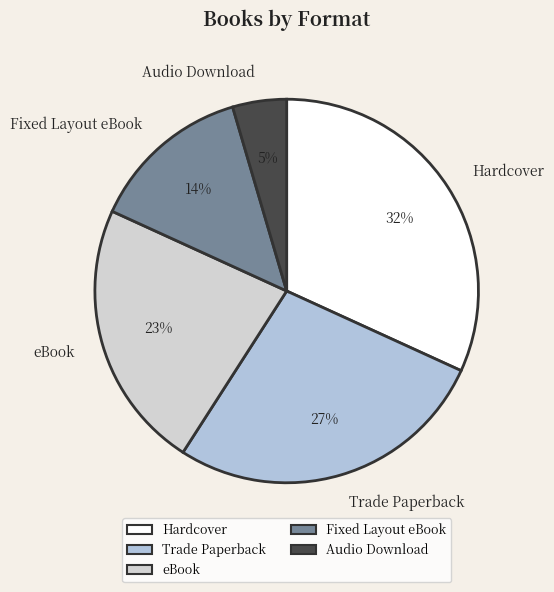

To the nearest percent, what is the combined percentage of eBook and Trade Paperback?

50%